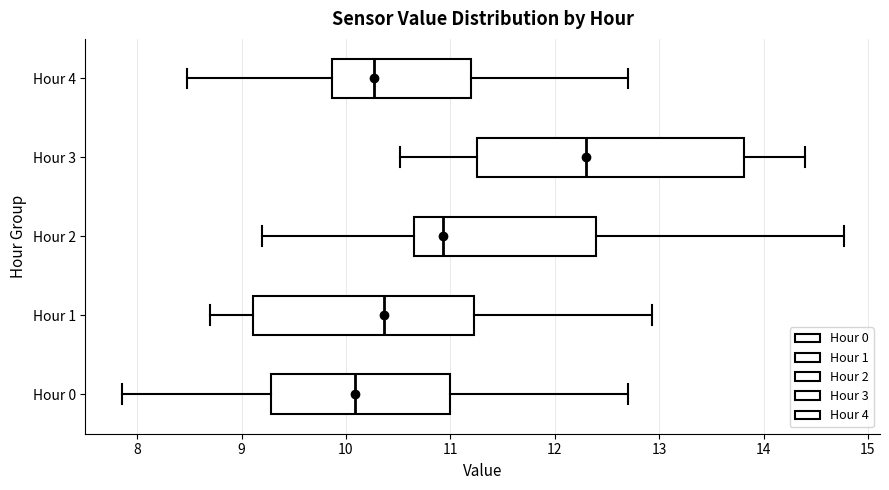

Which box has the furthest to the right median line?

Hour 3